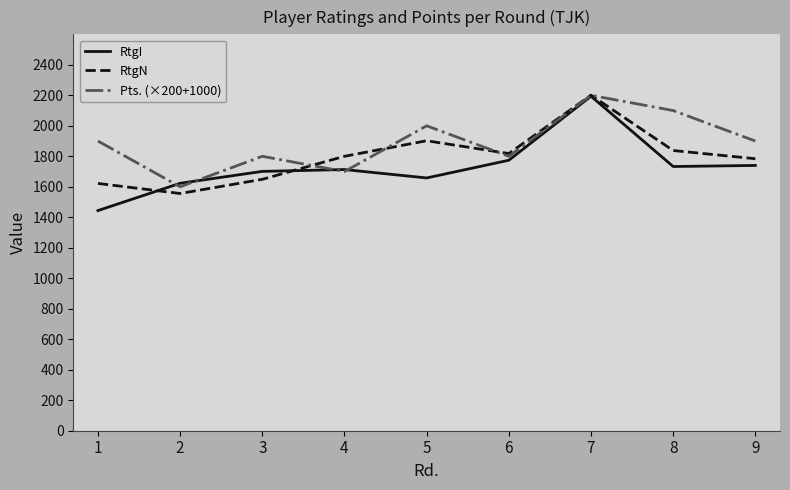

The value of RtgN at 9 is 1784. True or false?

True